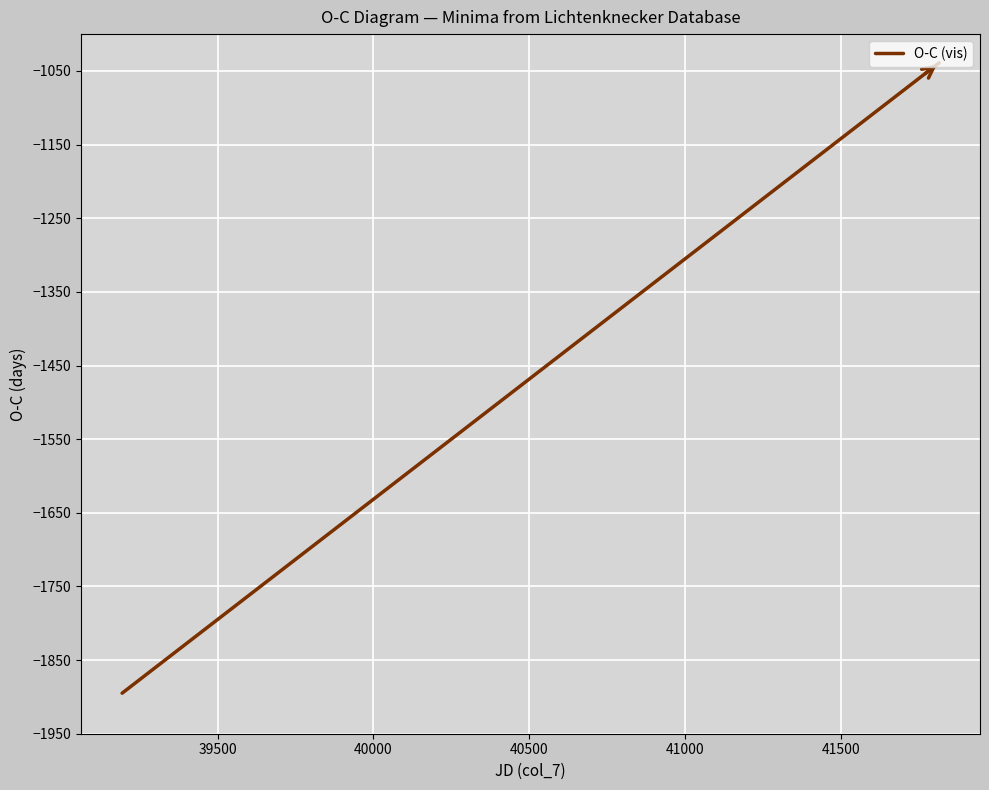

What is the difference between the maximum and minimum values?

856.0